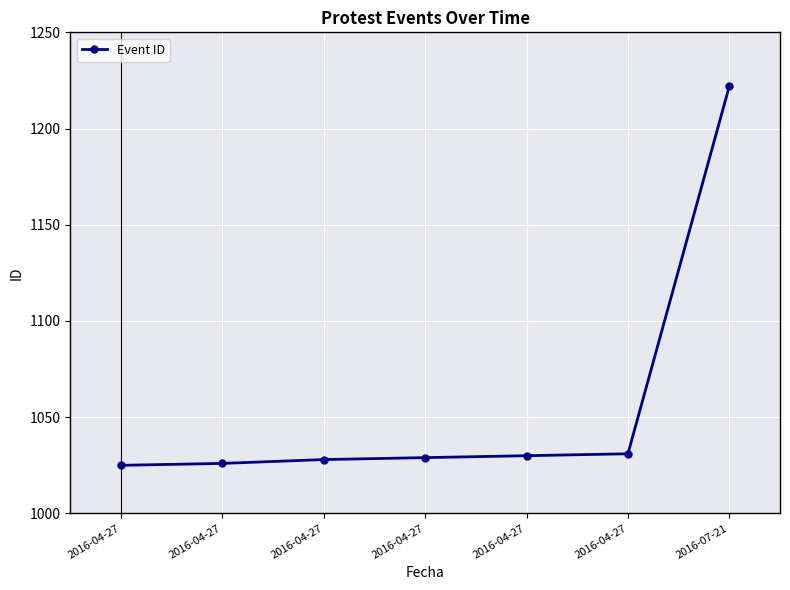

What is the difference between the maximum and second lowest values?

196